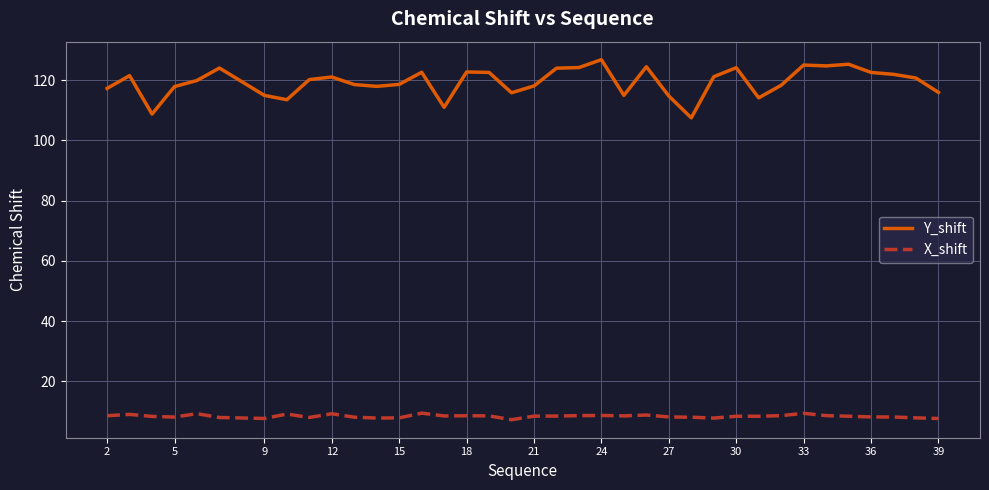

Which series has the largest total across all categories?

Y_shift